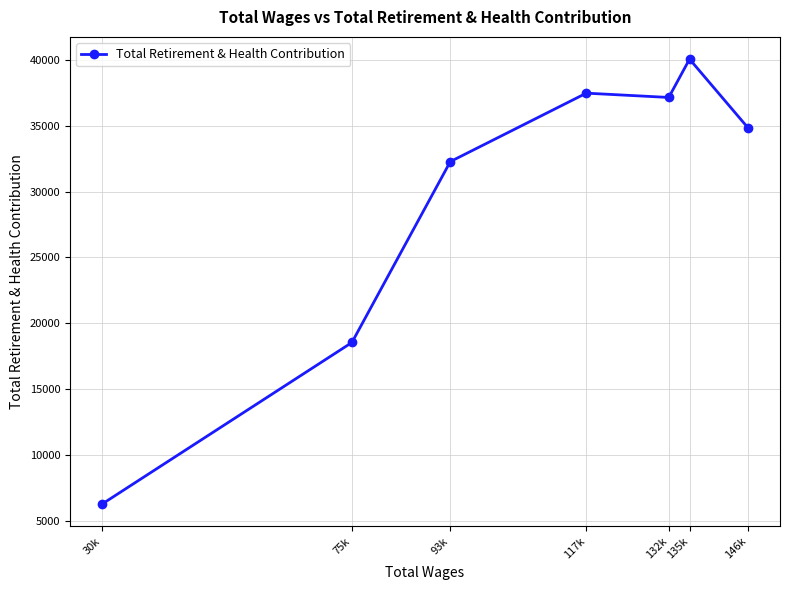

What is the difference between the values at 117k and 93k?

5195